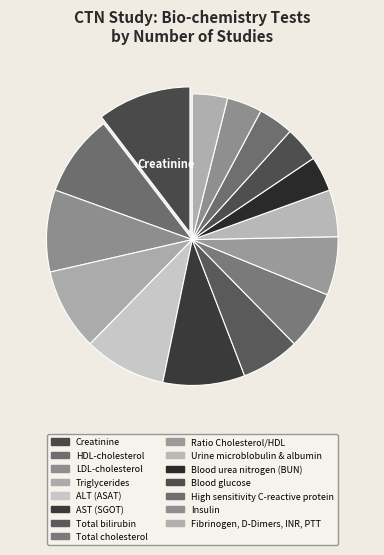

What percentage do Blood urea nitrogen (BUN) and Total bilirubin together represent?

10.4%